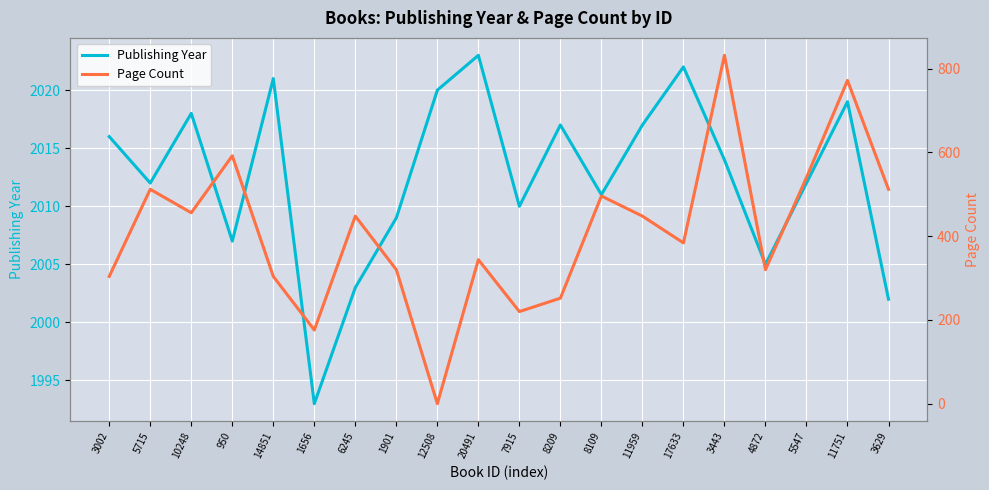

True or false: Page Count and Publishing Year cross at least once.

False